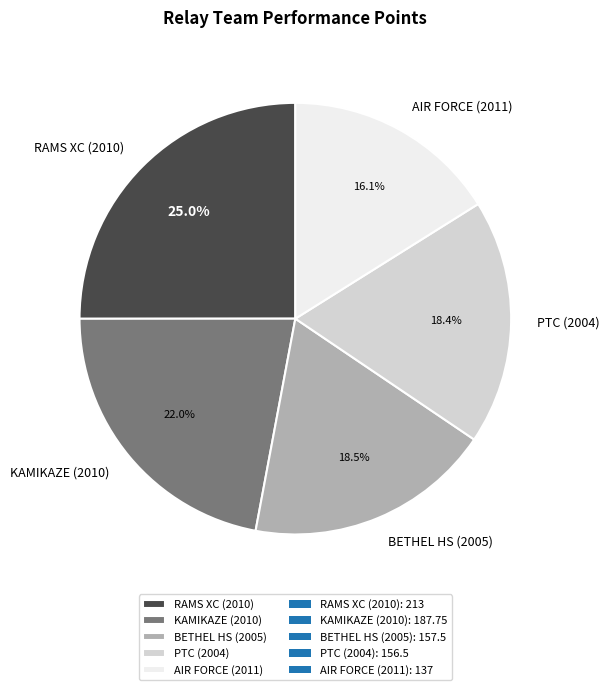

Is there a majority slice in this chart?

No